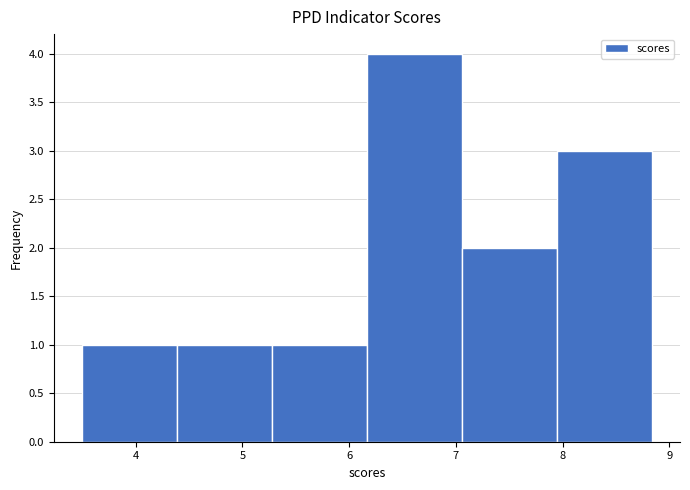

Reading left to right, transcribe this chart: for each bar, give the range it covers on the x-axis and its height. Neither the bar edges nor the heights are printed on the chart, so give them approximately, as read against the axes.

3.5 to 4.4: 1
4.4 to 5.3: 1
5.3 to 6.2: 1
6.2 to 7.1: 4
7.1 to 7.9: 2
7.9 to 8.8: 3